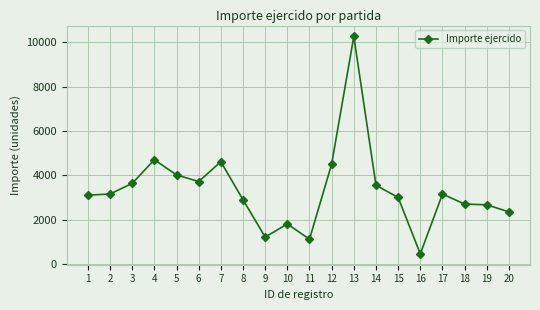

What is the sum of the values at 2 and 9?

4365